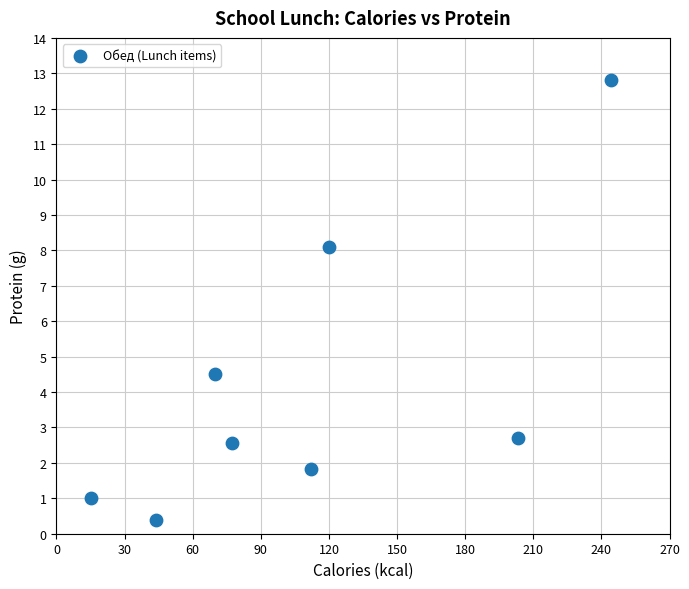

What Y value in the scatter plot is closest to 6?

4.5